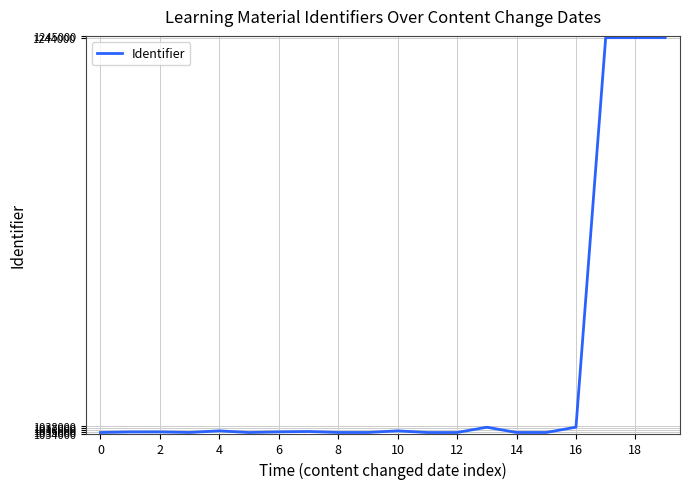

What is the maximum value shown in the chart?

1244056